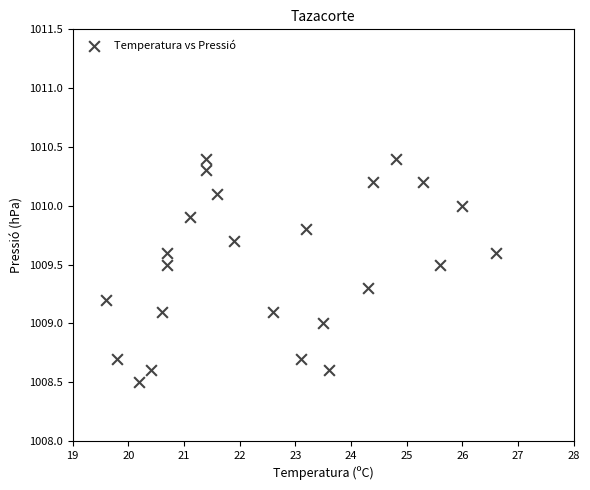

What is the range of Y values (max minus min)?

1.9